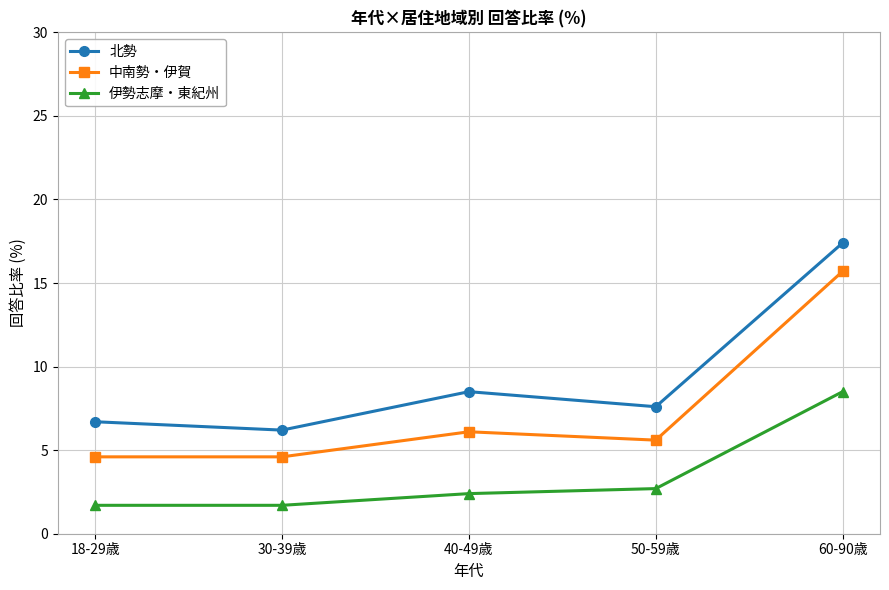

Is the value of 伊勢志摩・東紀州 at 40-49歳 greater than the value of 中南勢・伊賀 at 50-59歳?

No